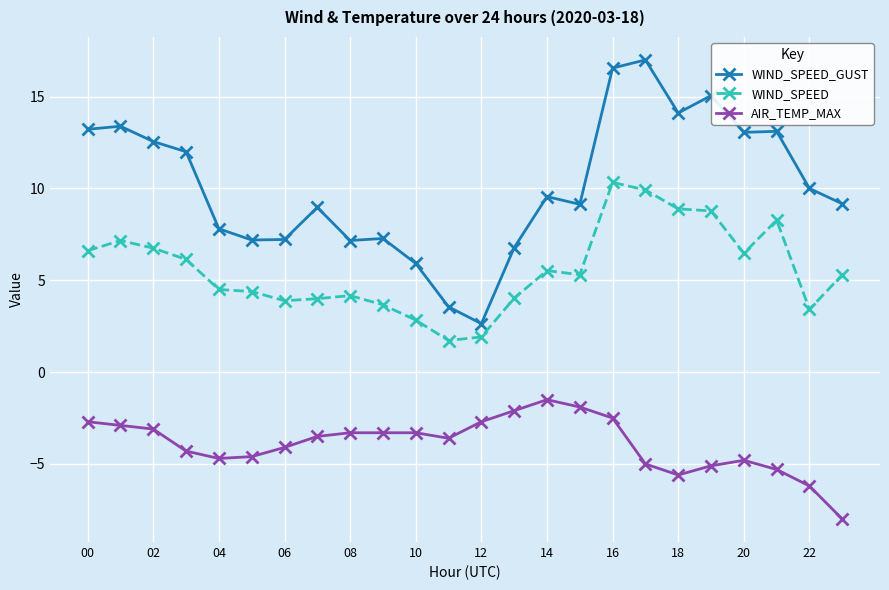

True or false: AIR_TEMP_MAX and WIND_SPEED_GUST intersect in this chart.

False